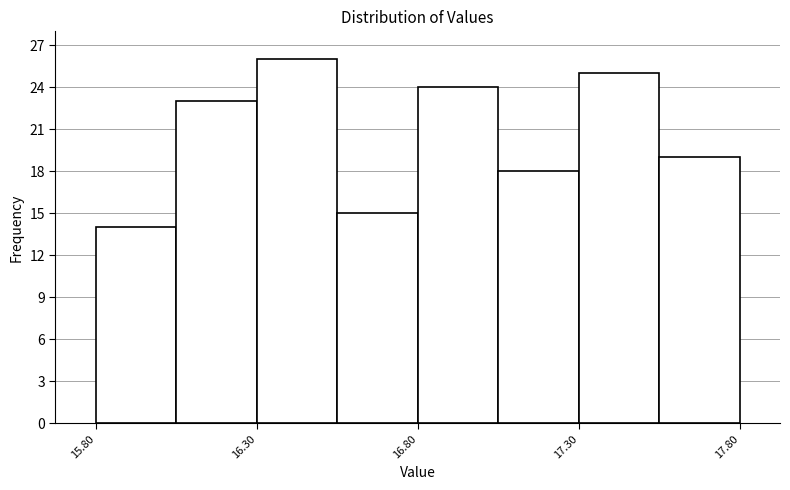

What is the height of the bar covering 16.55 to 16.80 on the x-axis? The values are not printed on the chart, so give them approximately, as read against the axis.

15